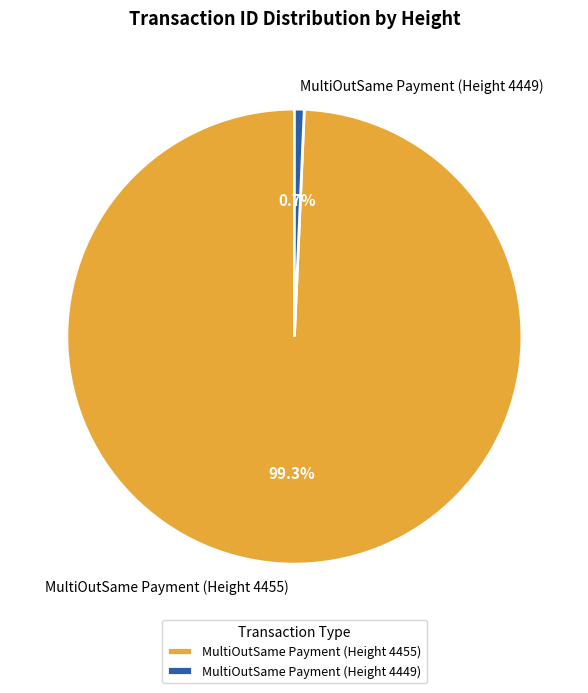

To the nearest percent, what is the difference between the MultiOutSame Payment (Height 4455) and MultiOutSame Payment (Height 4449) slice percentages?

99%